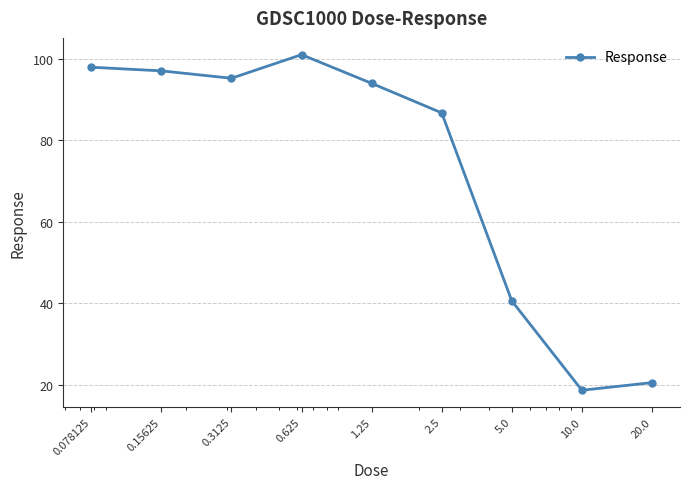

What is the value of the 6th point from the left?

86.7